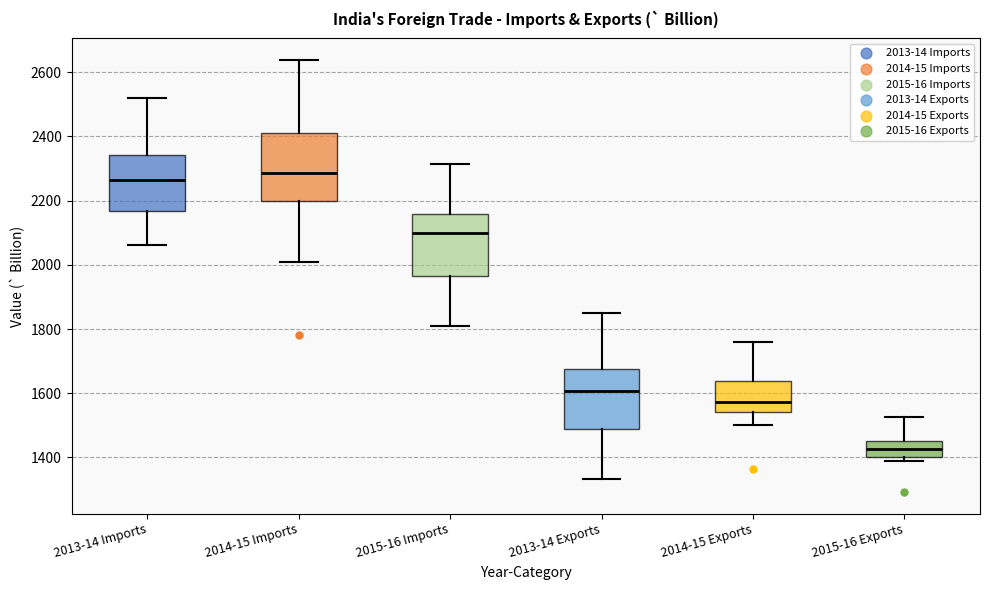

Reading left to right, read every box against the y-axis: the position of its median line, the range the box covers, and the ends of its whiskers. The values are not printed on the chart, so give them approximately, as read against the axis.

2013-14 Imports: median 2260, box 2160 to 2340, whiskers 2060 to 2520
2014-15 Imports: median 2280, box 2200 to 2420, whiskers 2000 to 2640
2015-16 Imports: median 2100, box 1960 to 2160, whiskers 1800 to 2320
2013-14 Exports: median 1600, box 1480 to 1680, whiskers 1340 to 1860
2014-15 Exports: median 1580, box 1540 to 1640, whiskers 1500 to 1760
2015-16 Exports: median 1420, box 1400 to 1460, whiskers 1380 to 1520